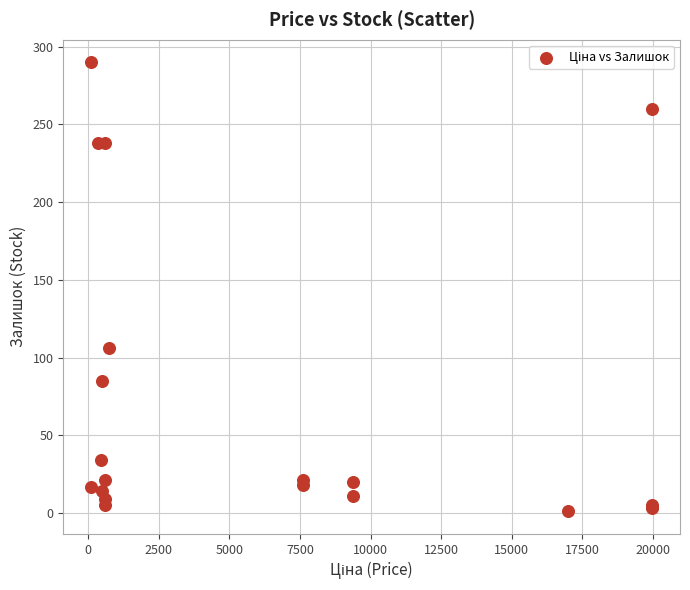

What Y value in the scatter plot is closest to 145?

106